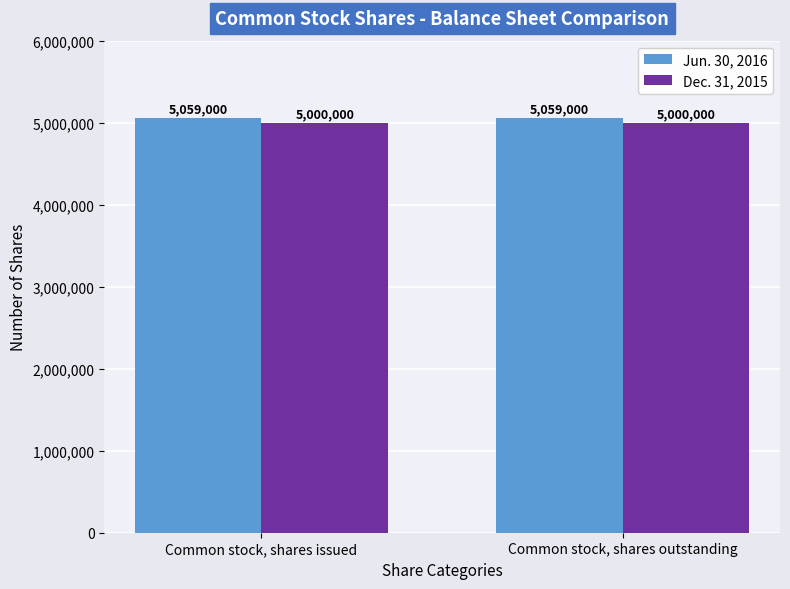

At Common stock, shares outstanding, list the series in order from smallest to largest.

Dec. 31, 2015, Jun. 30, 2016